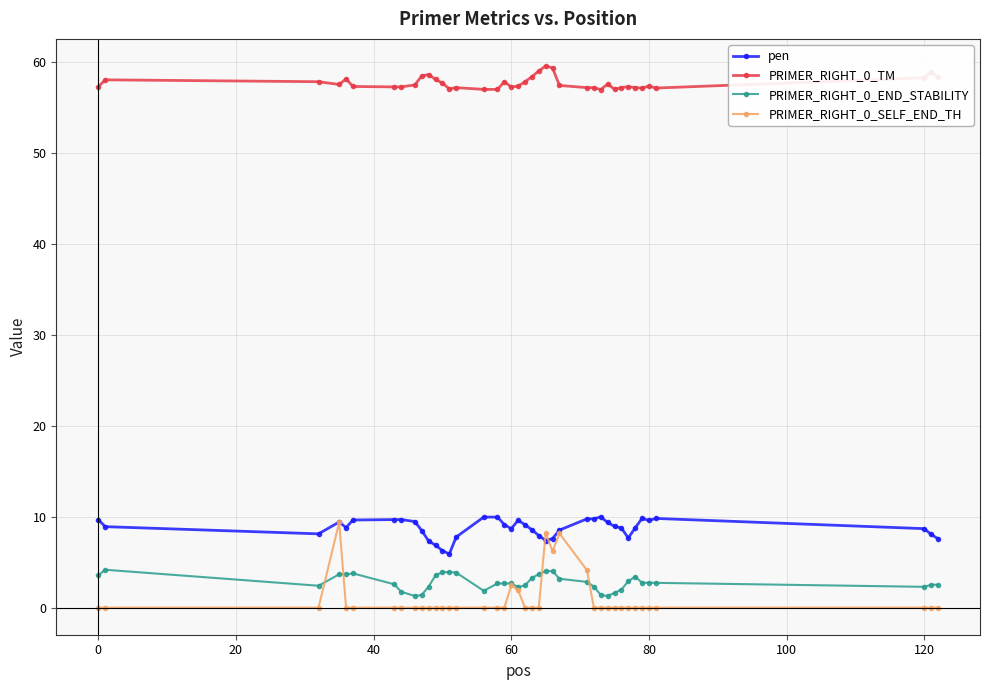

What is the maximum value for PRIMER_RIGHT_0_END_STABILITY?

4.2